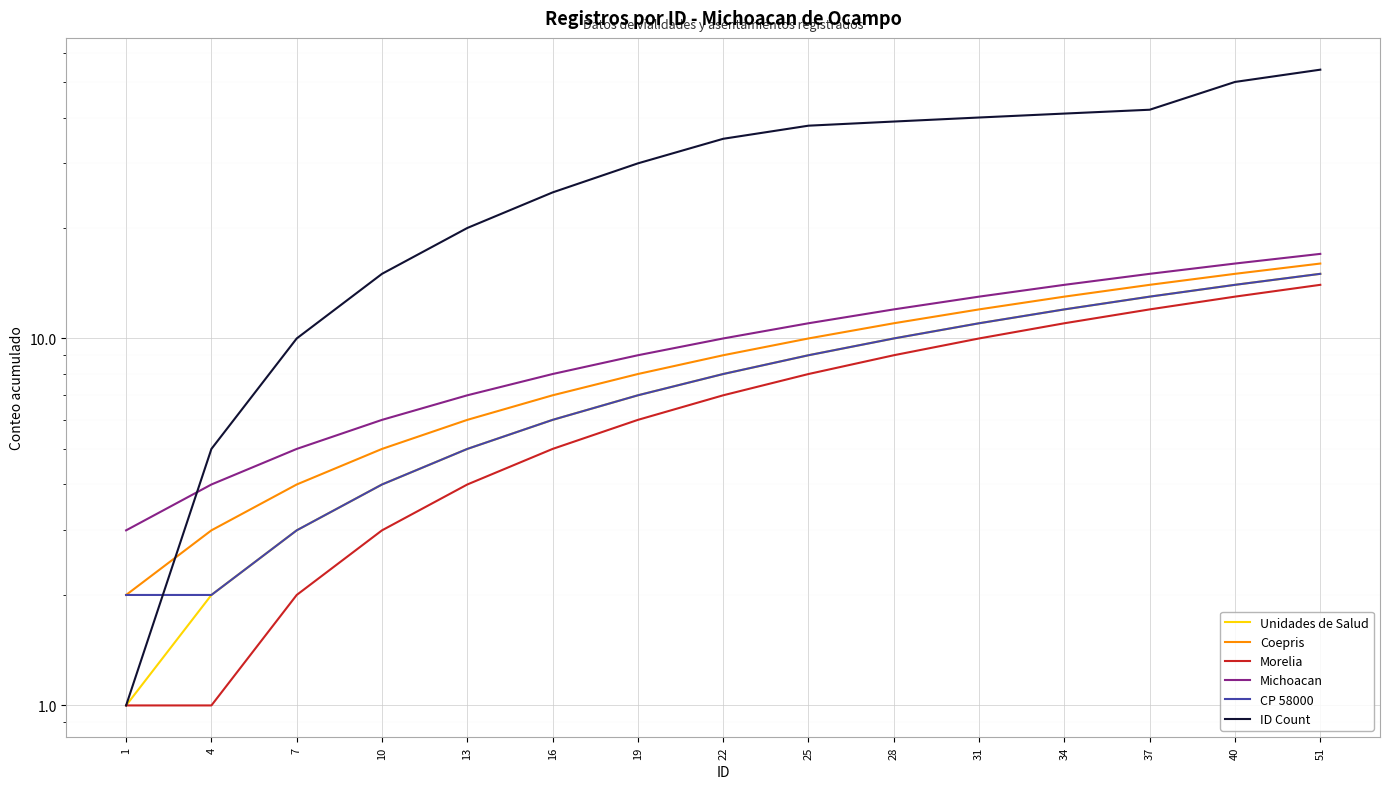

How many categories are shown in the chart?

15